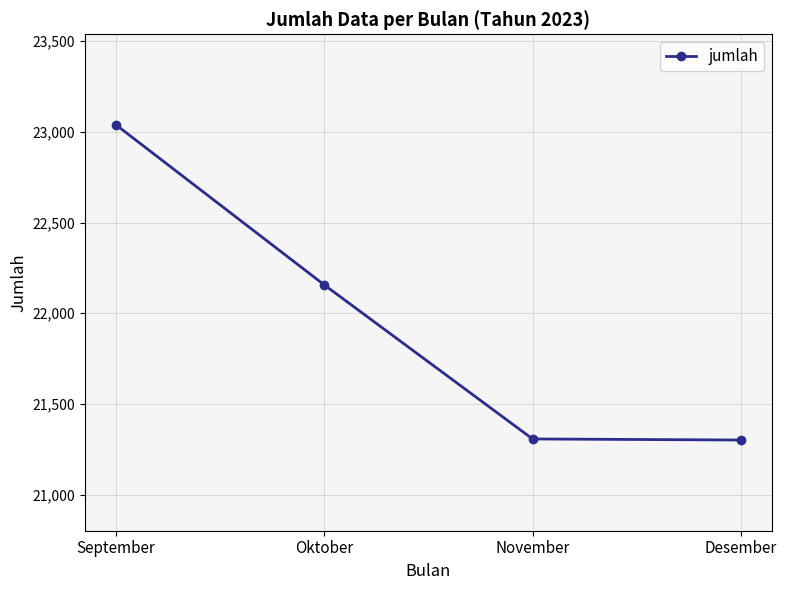

The chart shows a value of 34313 at November. True or false?

False